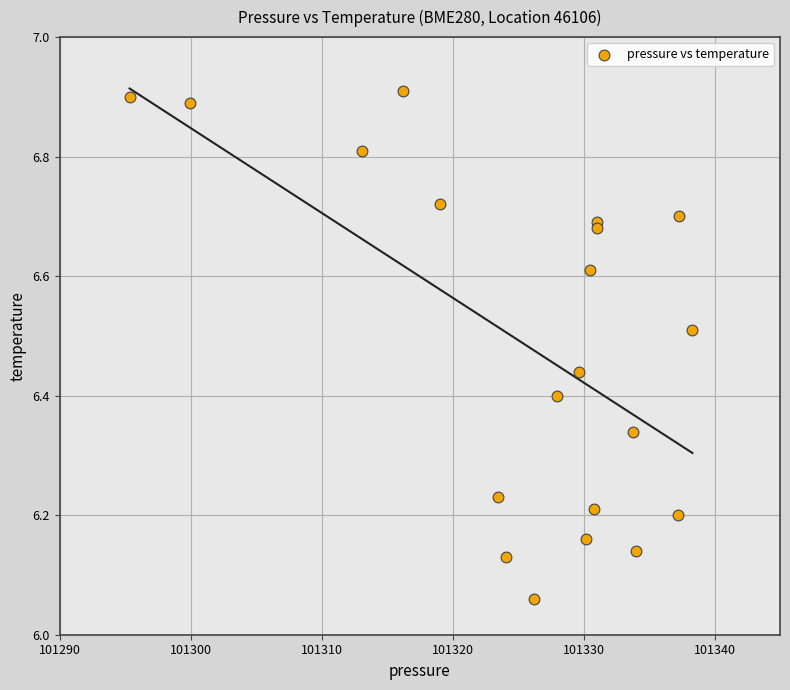

What is the range of X values (max minus min)?

43.0